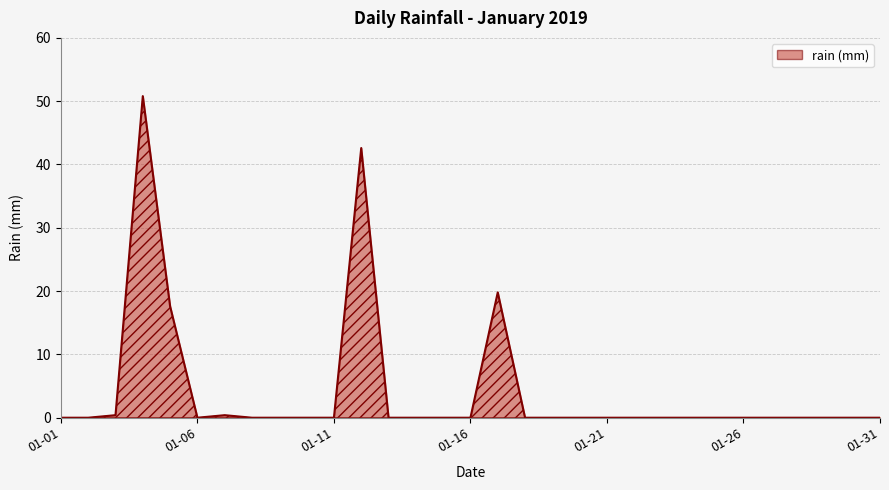

True or false: the data has more than 1 interior local peaks.

True